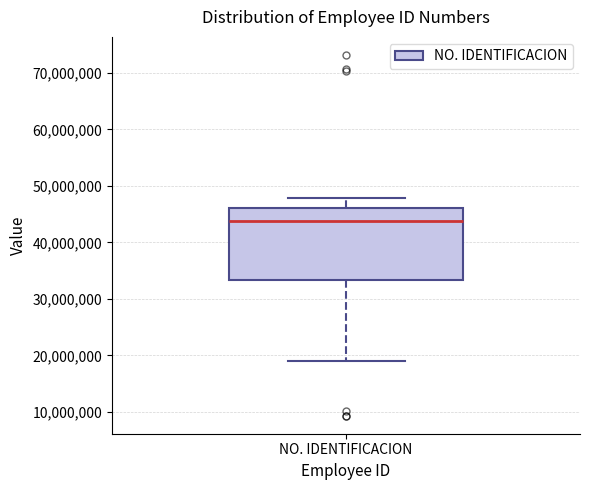

Transcribe this box plot: give where the median line is, the range the box spans, and where the two whiskers end, as read against the y-axis. The values are not printed on the chart, so give them approximately, as read against the axis.

median 44000000, box 33000000 to 46000000, whiskers 19000000 to 48000000